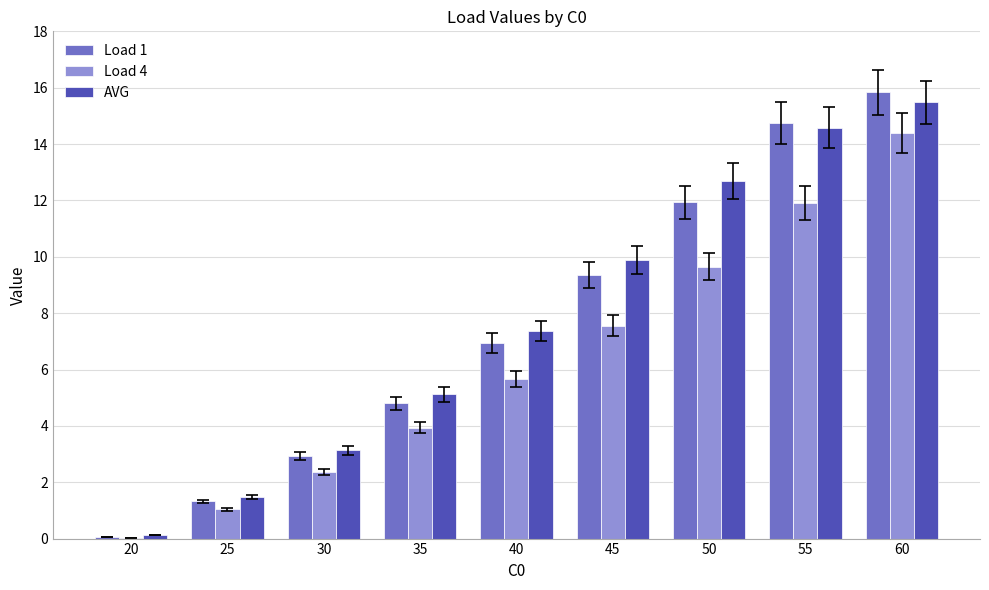

What is the total value across all series at 35?

13.9